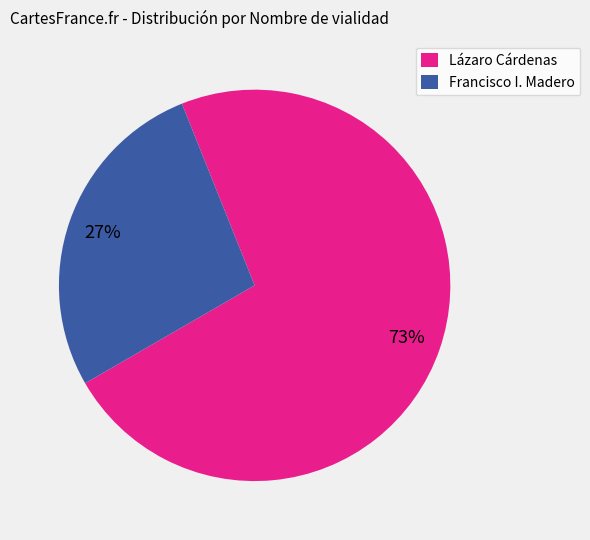

The Lázaro Cárdenas slice represents 63% of the pie. True or false?

False